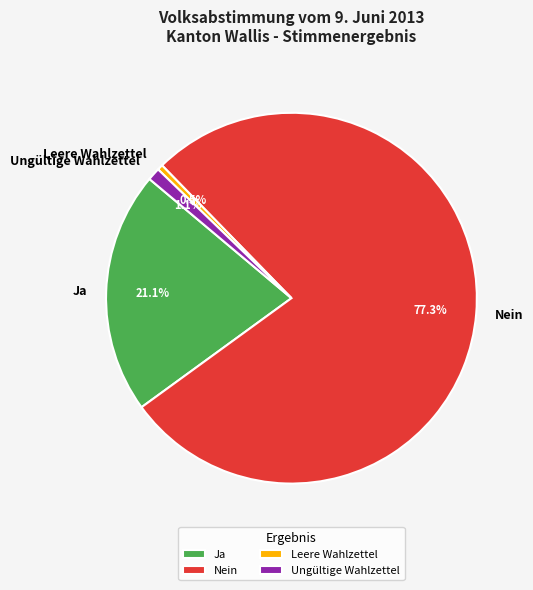

To the nearest percent, what portion does Ja represent?

21%